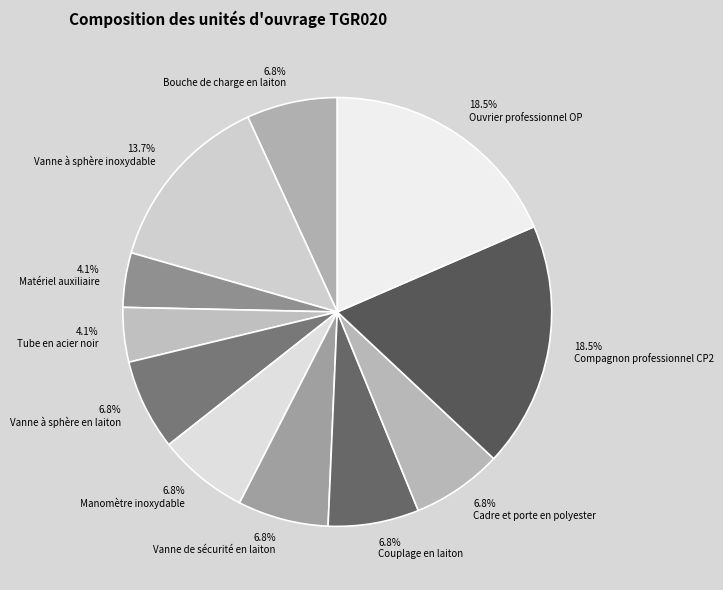

To the nearest percent, what is the average slice percentage?

9%